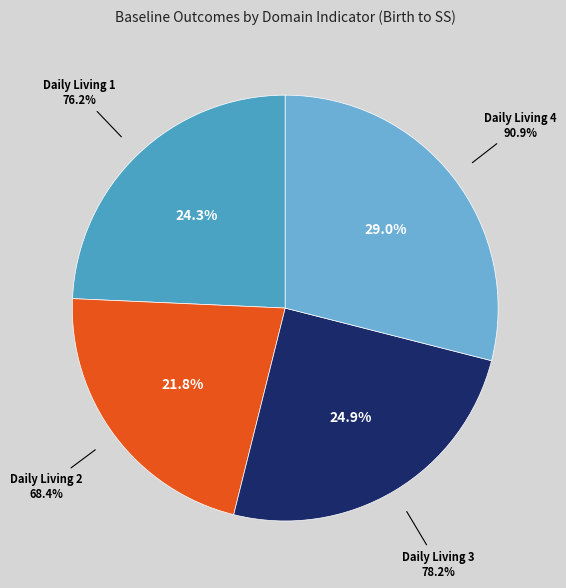

True or false: Birth to SS (Daily Living 4) accounts for 29% of the total.

True